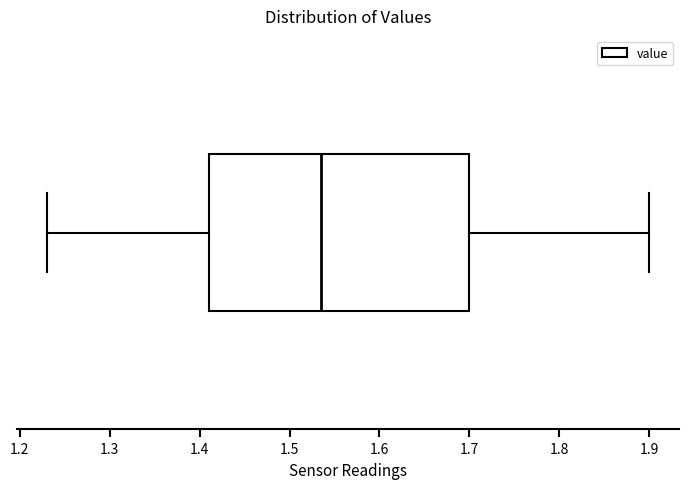

Read this box plot against the x-axis: the position of the median line, the range covered by the box, and the ends of both whiskers. The values are not printed on the chart, so give them approximately, as read against the axis.

median 1.54, box 1.41 to 1.70, whiskers 1.23 to 1.90